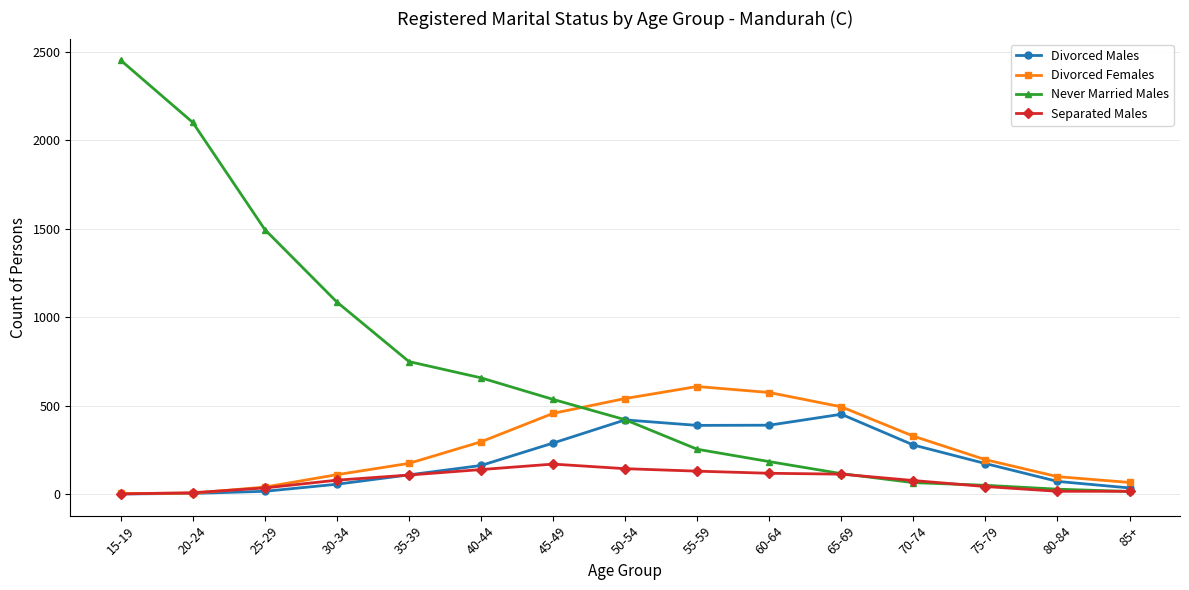

Count the number of categories in the chart.

15